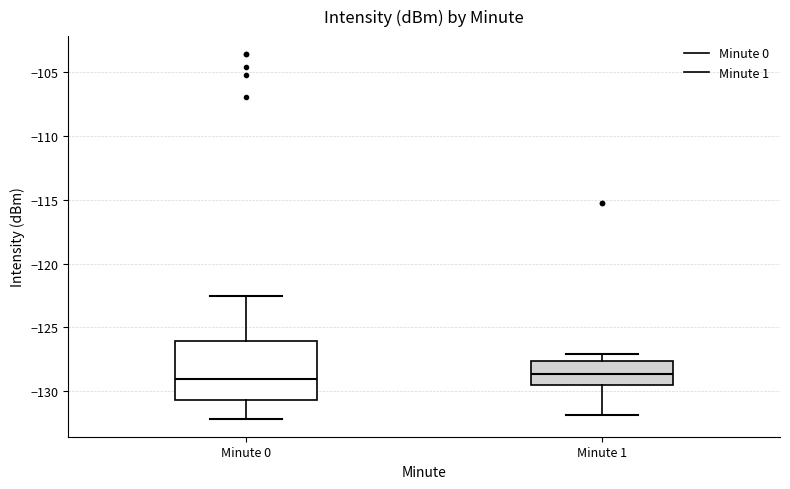

Reading left to right, transcribe this box plot: for each box, give where its median line is, the range the box spans, and where its two whiskers end, as read against the y-axis. The values are not printed on the chart, so give them approximately, as read against the axis.

Minute 0: median -129.0, box -130.5 to -126.0, whiskers -132.0 to -122.5
Minute 1: median -128.5, box -129.5 to -127.5, whiskers -132.0 to -127.0